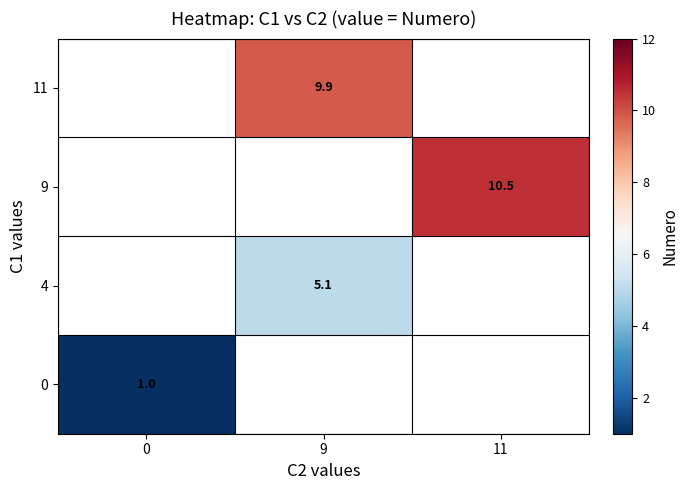

At how many categories does at least one series exceed 4?

2